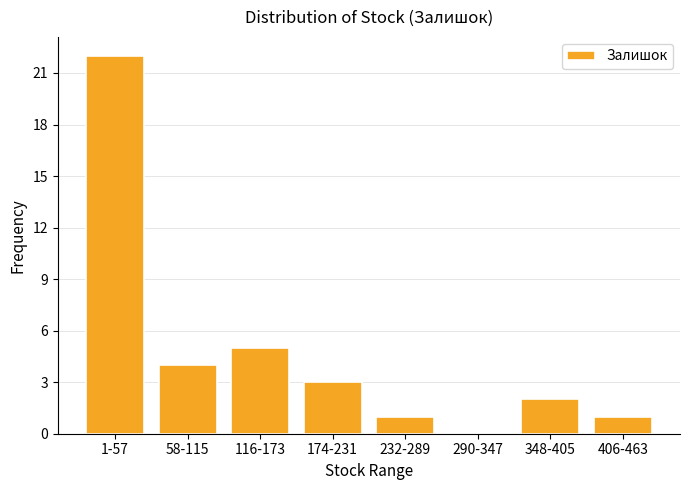

Reading left to right, transcribe all the data shown in this chart.

1-57=22	58-115=4	116-173=5	174-231=3	232-289=1	290-347=0	348-405=2	406-463=1